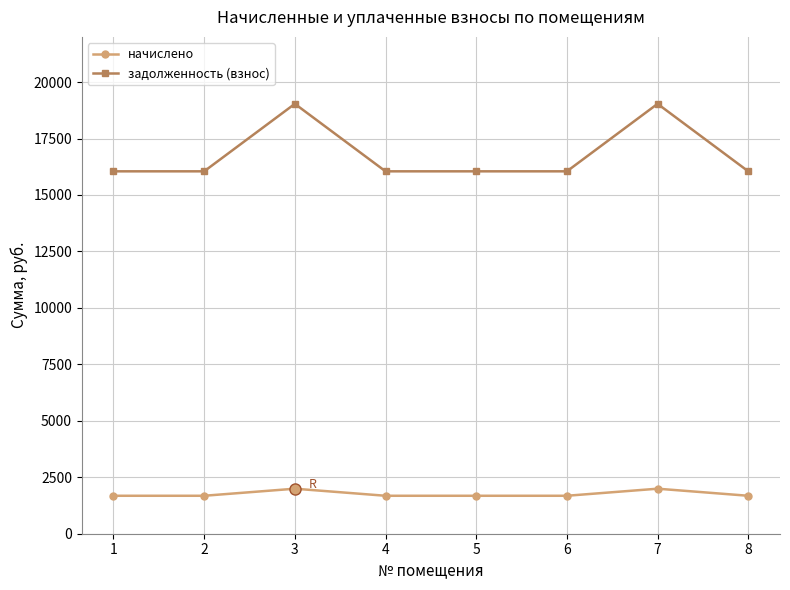

Rank the series by their average value, from lowest to highest.

начислено, задолженность (взнос)